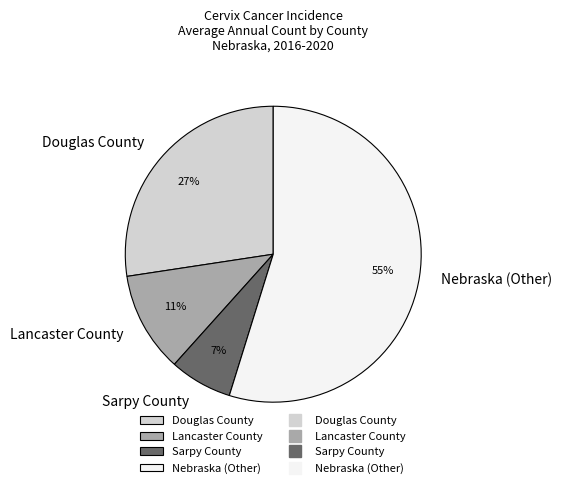

Combined, do Nebraska (Other) and Douglas County account for over 50%?

Yes